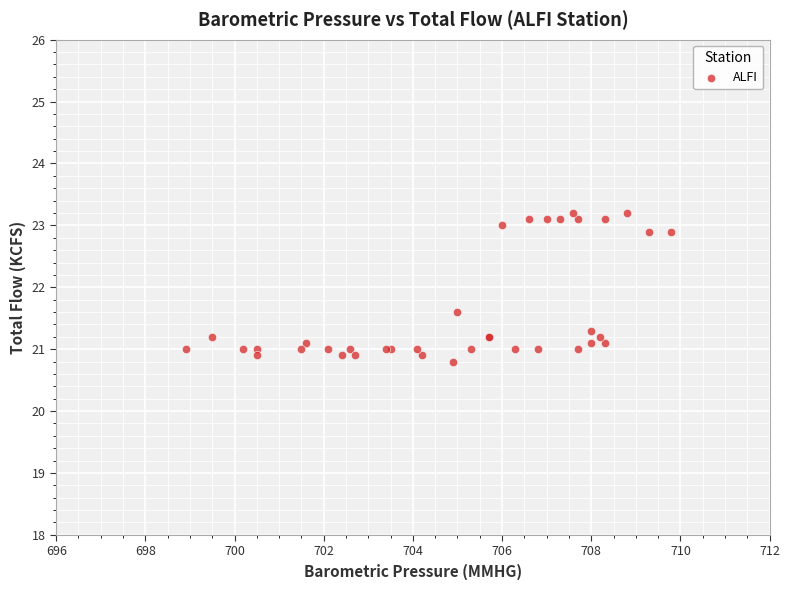

What Y value in the scatter plot is closest to 22?

21.6